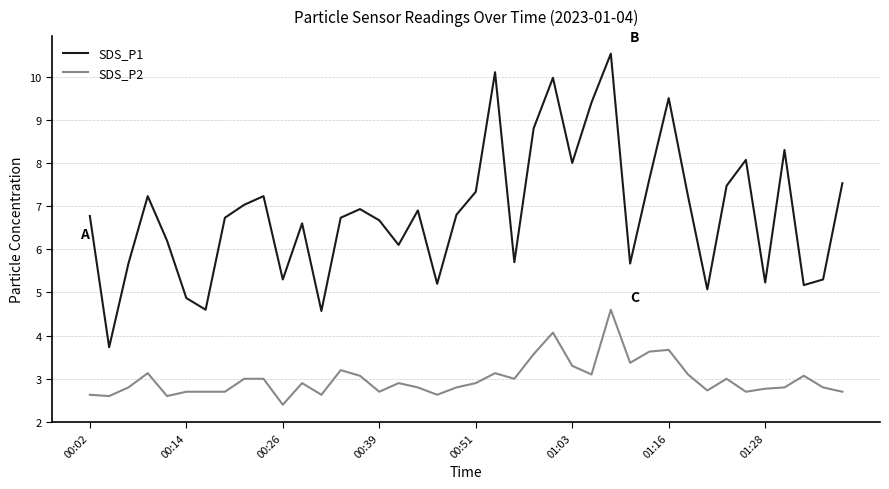

Rank the series by their average value, from highest to lowest.

SDS_P1, SDS_P2